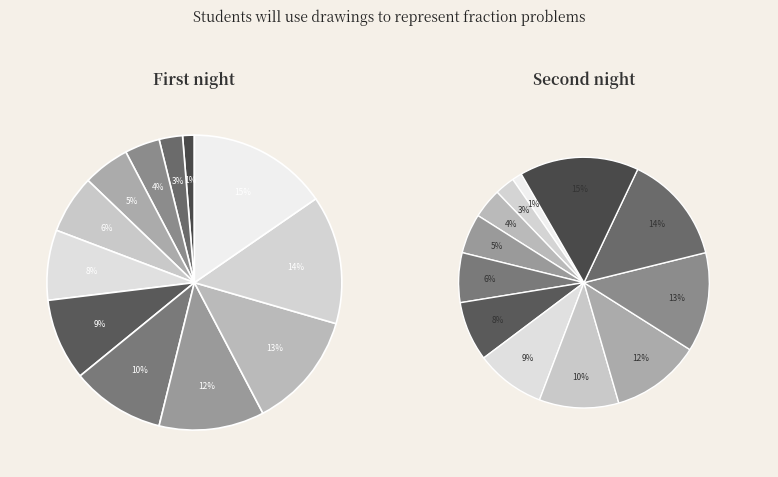

Count the number of slices in the pie.

12